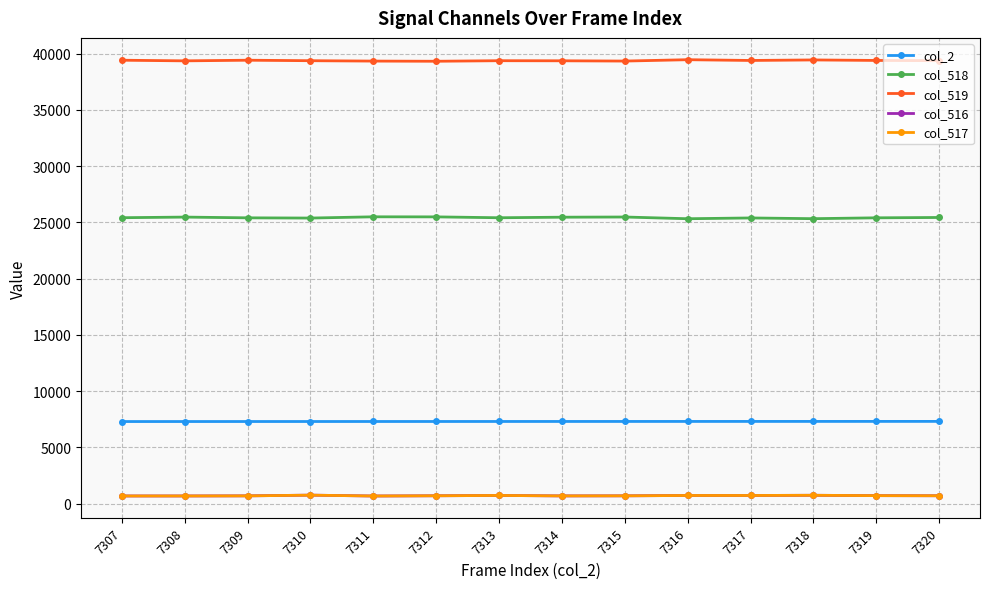

Is the value of col_516 at 7311 greater than the value of col_519 at 7310?

No